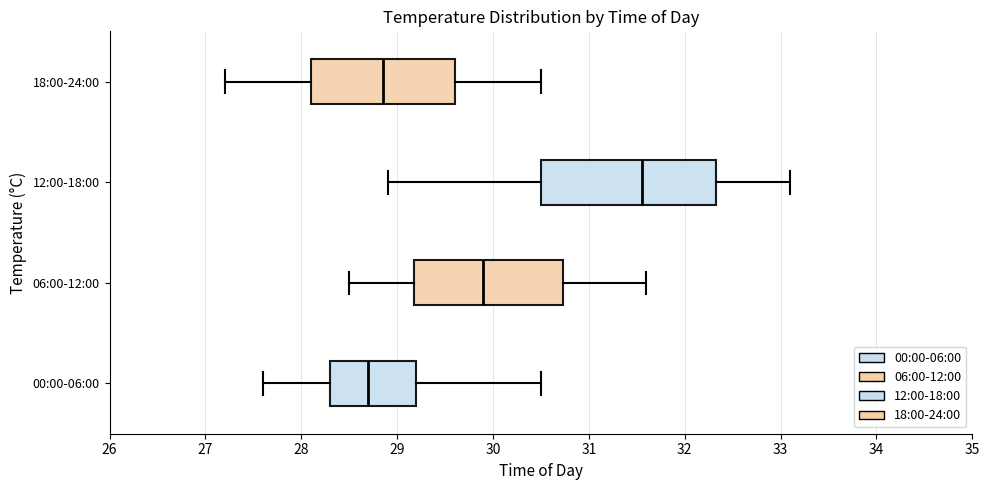

Comparing the boxes themselves (not the whiskers), which one is the widest?

12:00-18:00